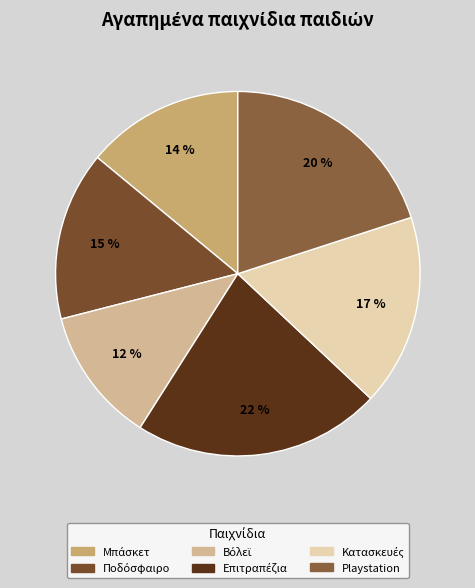

How many slices are in this pie chart?

6